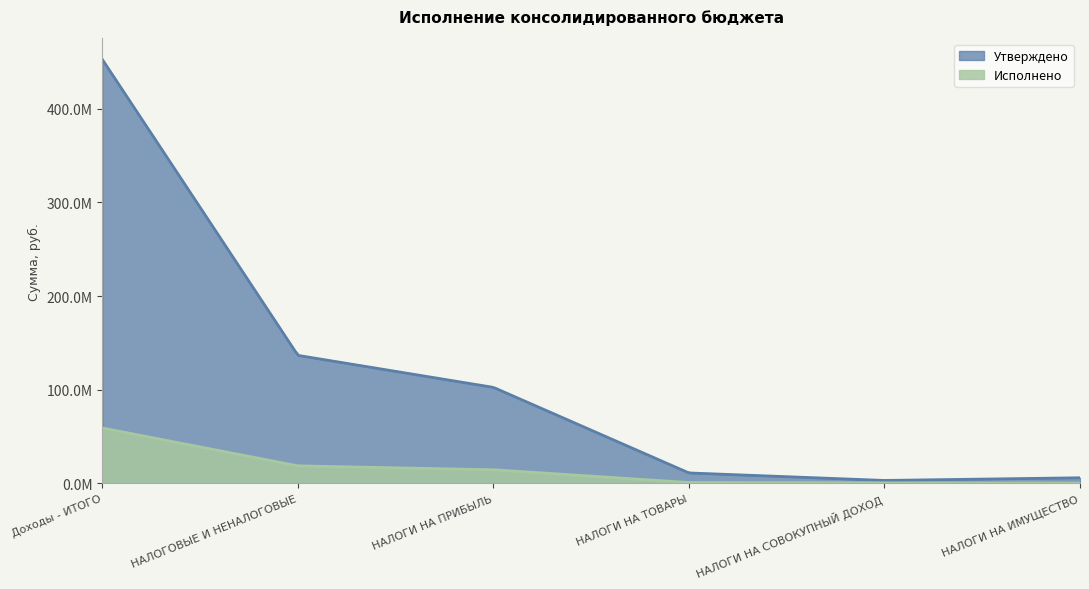

What is the lowest value of the Исполнено series?

189499.6